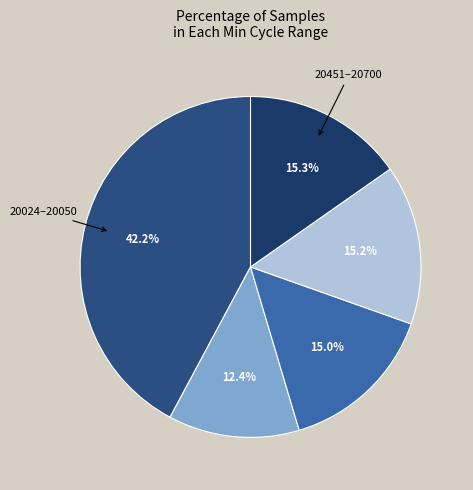

Is there a majority slice in this chart?

No